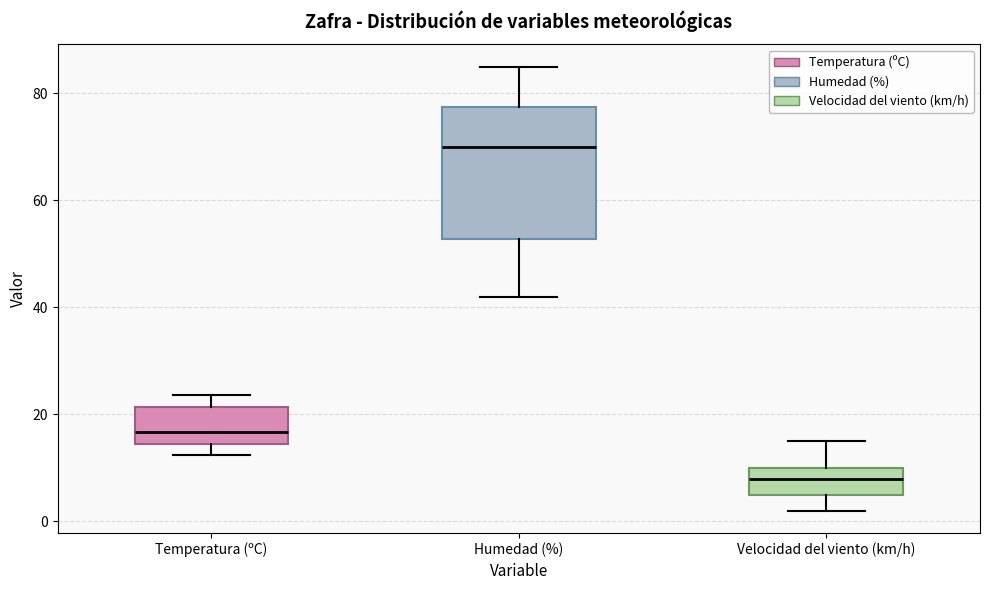

Where does the lower whisker of the box for Velocidad del viento (km/h) end on the y-axis? The values are not printed on the chart, so give them approximately, as read against the axis.

2